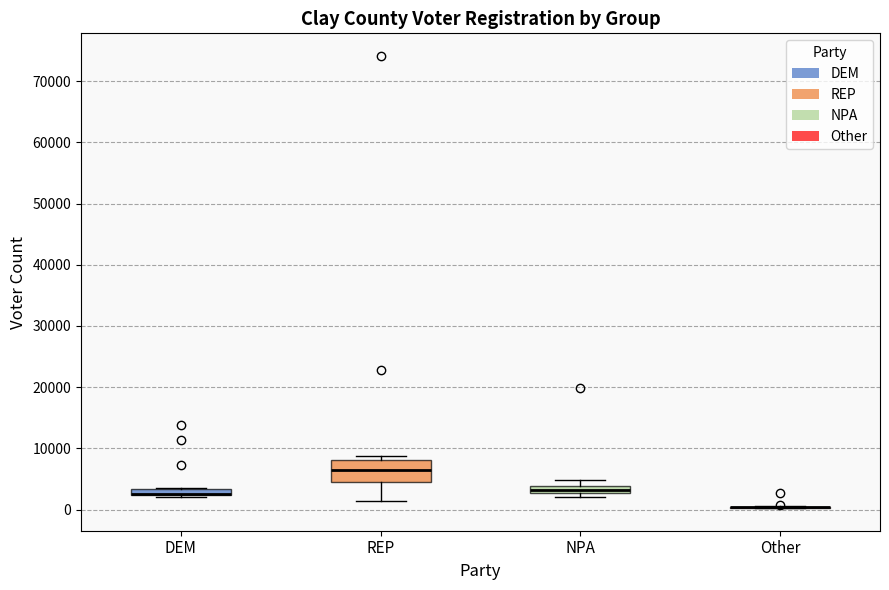

Comparing the boxes themselves (not the whiskers), which one is the tallest?

REP